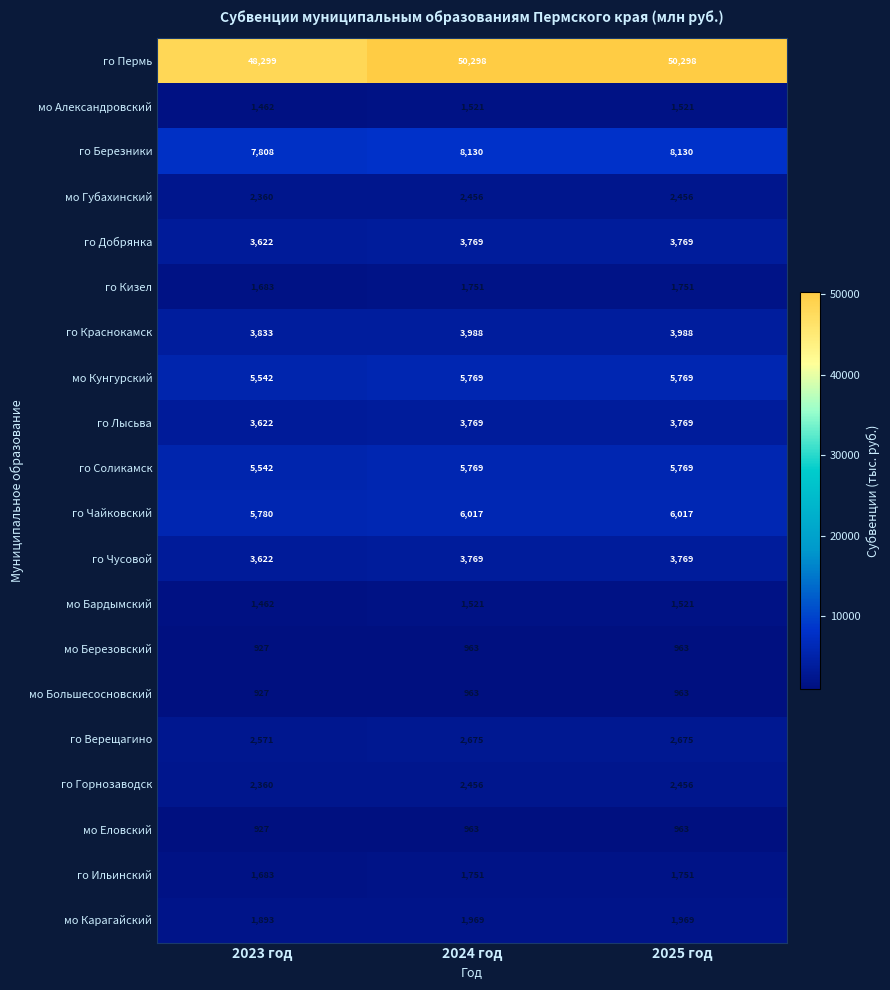

What is the difference between the highest and lowest values at 2024 год?

49335